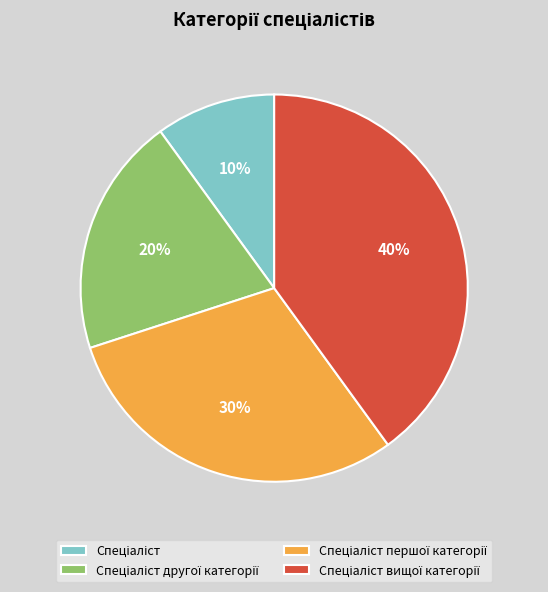

How many slices are in this pie chart?

4